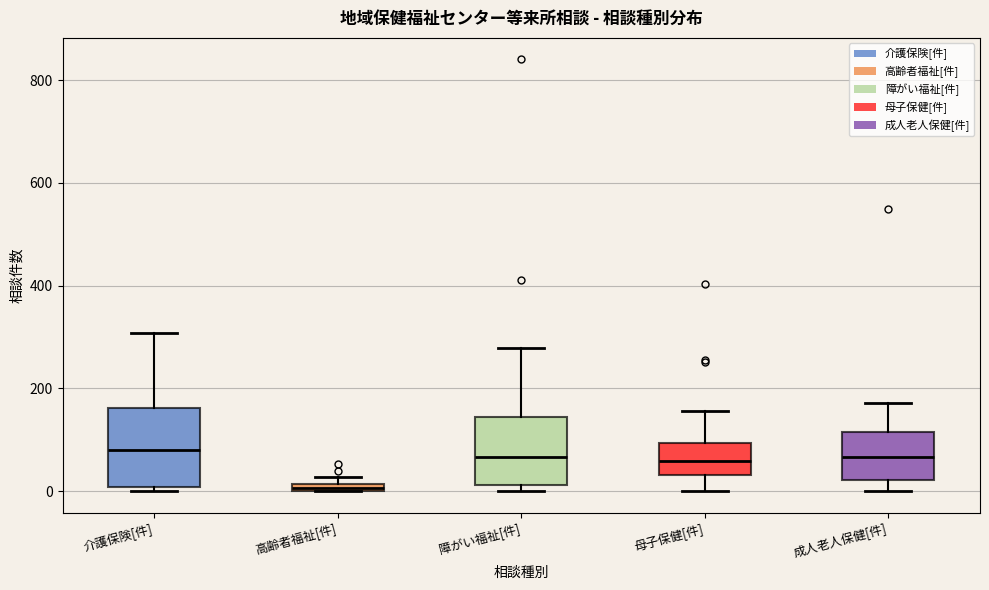

Which box's median line is the lowest?

高齢者福祉[件]